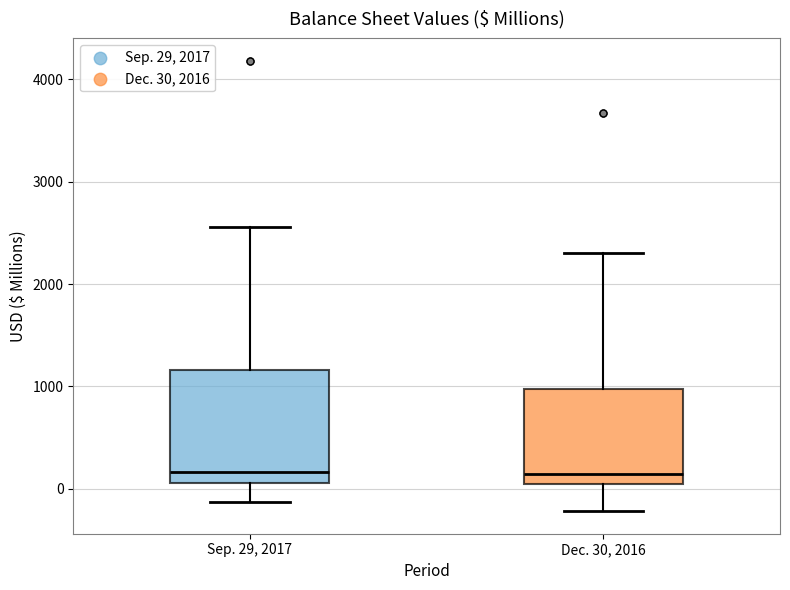

Reading left to right, transcribe this box plot: for each box, give where its median line is, the range the box spans, and where its two whiskers end, as read against the y-axis. The values are not printed on the chart, so give them approximately, as read against the axis.

Sep. 29, 2017: median 200, box 100 to 1200, whiskers -100 to 2600
Dec. 30, 2016: median 100, box 0 to 1000, whiskers -200 to 2300